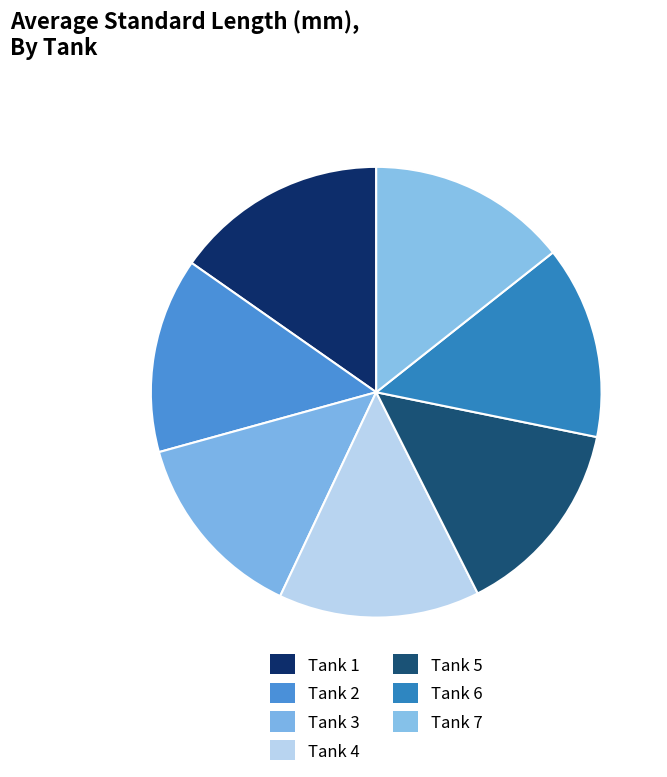

Combined, what portion of the pie is Tank 3 and Tank 4?

28.2%